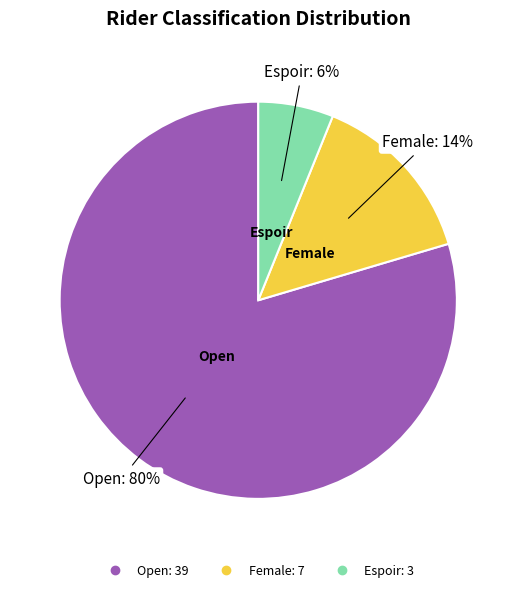

Is Female the majority of the pie?

No